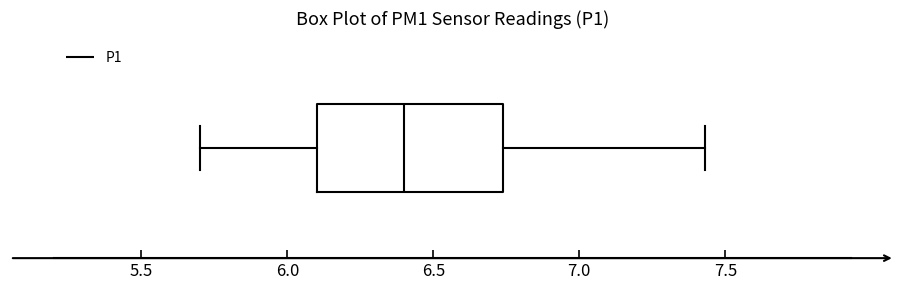

Where does the right whisker of the box end on the x-axis? The values are not printed on the chart, so give them approximately, as read against the axis.

7.45